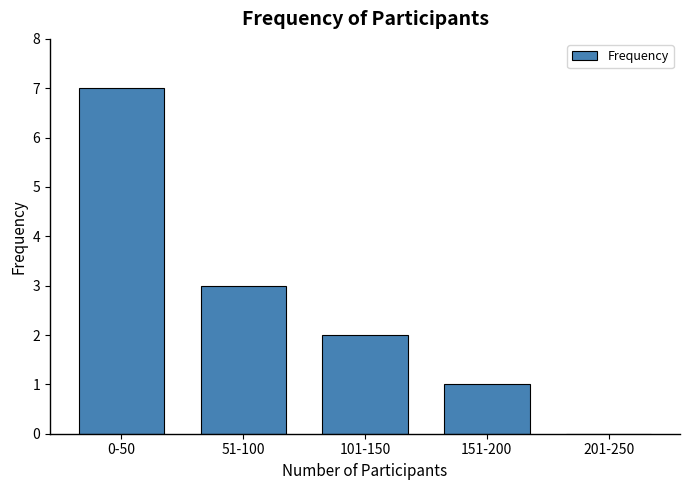

Reading left to right, transcribe all the data shown in this chart.

0-50=7	51-100=3	101-150=2	151-200=1	201-250=0